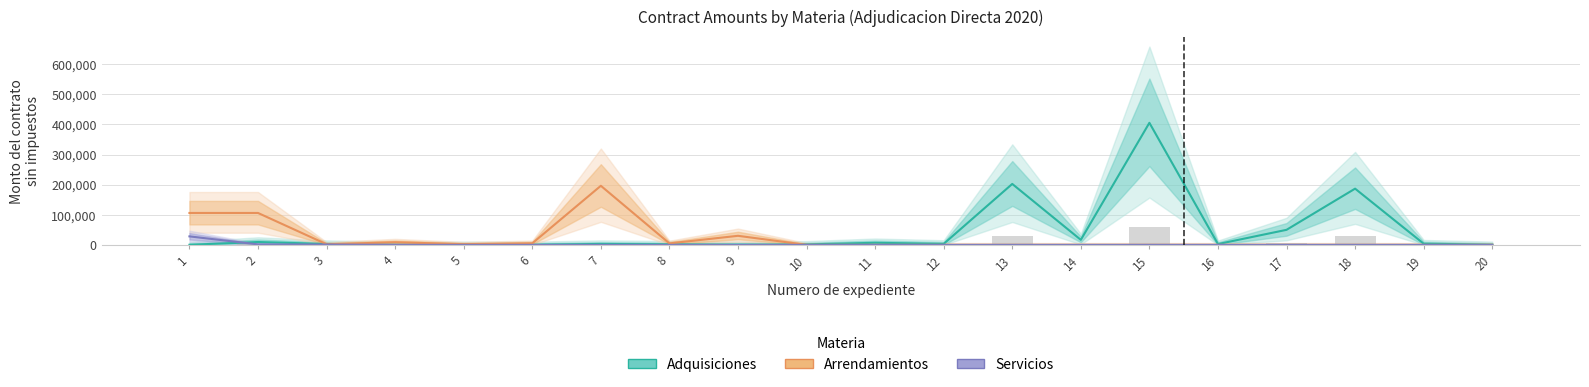

Reading left to right, list all the values displayed in this chart.

Adquisiciones: 1=280.0	2=9526.4	3=3046.0	4=280.0	5=371.2	6=464.0	7=3062.4	8=1904.0	9=591.5	10=1522.0	11=6971.6	12=3374.0	13=202420.0	14=16686.0	15=405420.0	16=2679.6	17=50000.0	18=186760.0	19=3971.8	20=552.2
Arrendamientos: 1=106000.0	2=106000.0	3=2021.0	4=8769.0	5=2348.2	6=5176.4	7=196264.5	8=4950.0	9=30103.2	10=0.0	11=0.0	12=0.0	13=0.0	14=0.0	15=0.0	16=0.0	17=0.0	18=0.0	19=0.0	20=0.0
Servicios: 1=28218.2	2=1600.0	3=1055.6	4=0.0	5=0.0	6=0.0	7=0.0	8=0.0	9=0.0	10=0.0	11=0.0	12=0.0	13=0.0	14=0.0	15=0.0	16=0.0	17=0.0	18=0.0	19=0.0	20=0.0